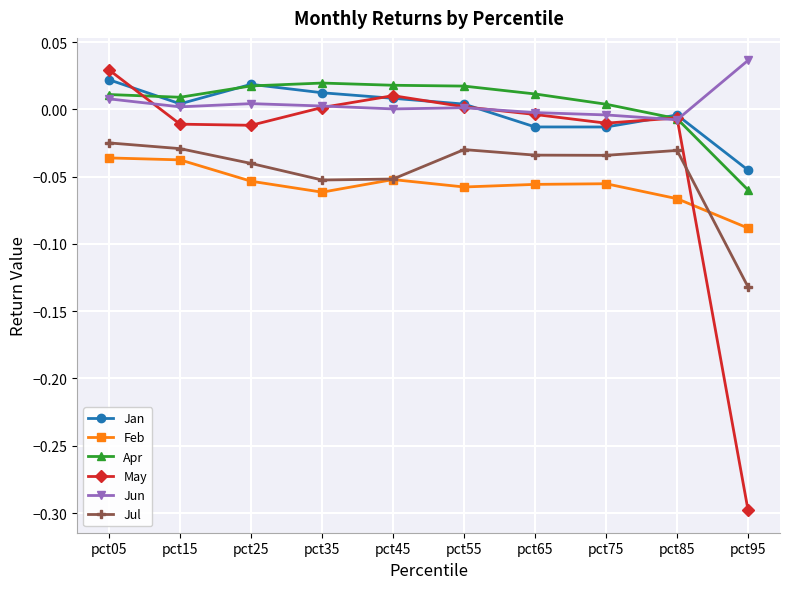

How many data points does each series have?

10